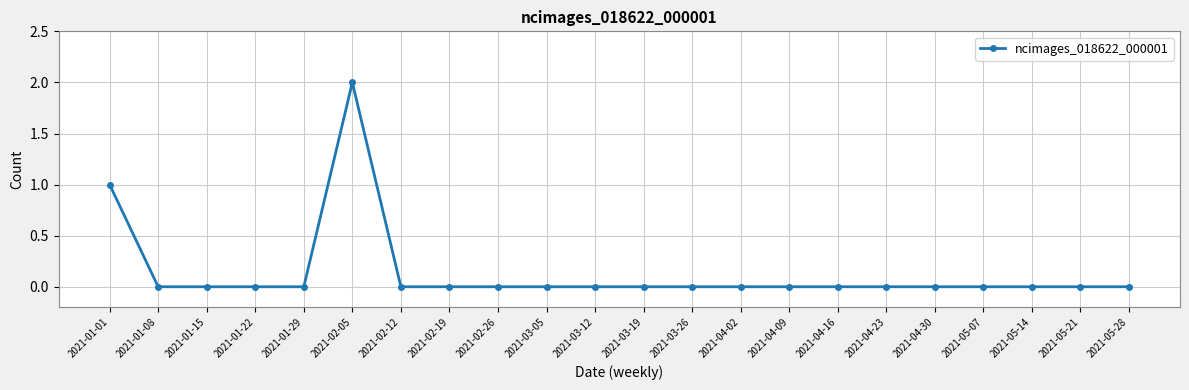

What is the label of the 11th point from the right?

2021-03-19